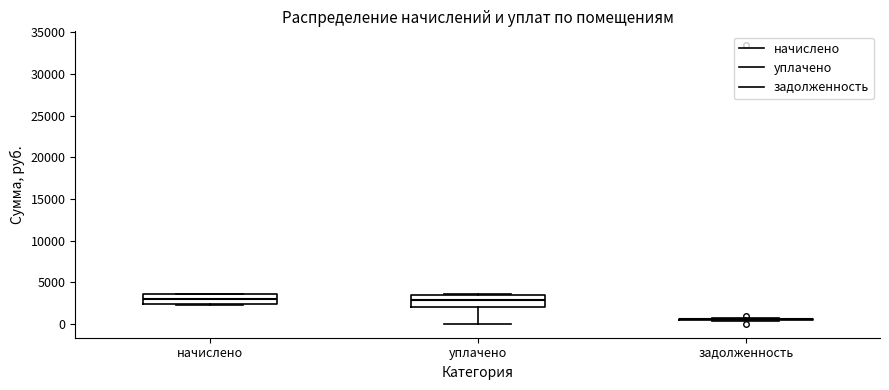

Reading left to right, read every box against the y-axis: the position of its median line, the range the box covers, and the ends of its whiskers. The values are not printed on the chart, so give them approximately, as read against the axis.

начислено: median 3000, box 2500 to 3500, whiskers 2000 to 3500
уплачено: median 3000, box 2000 to 3500, whiskers 0 to 3500
задолженность: box collapsed to a line at 500, whiskers 500 to 500